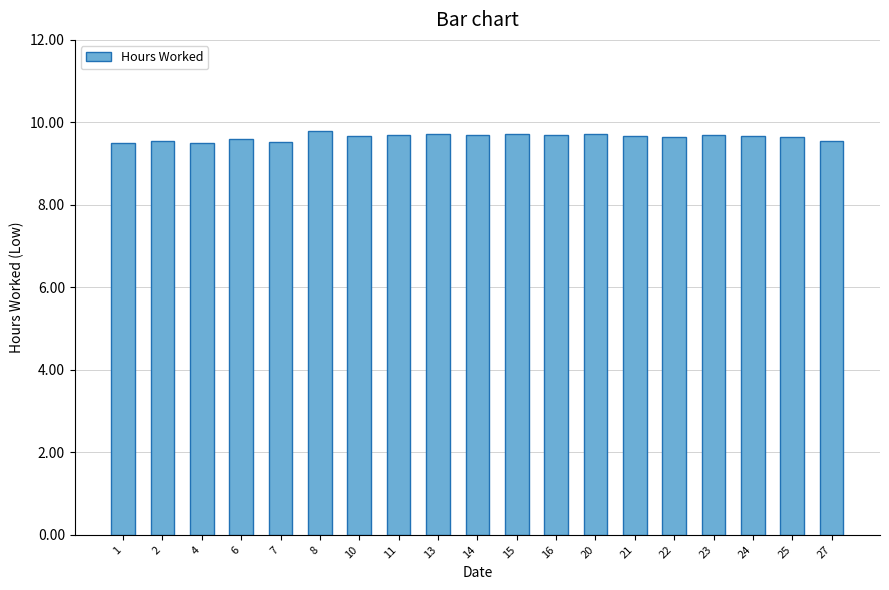

Read the value at 10.

9.7